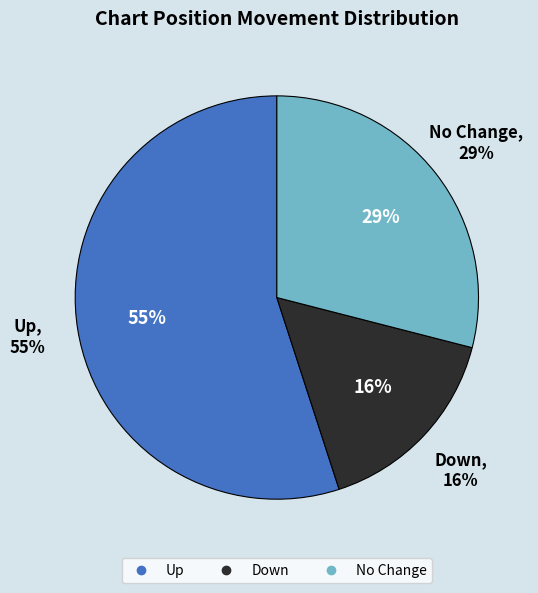

Combined, what portion of the pie is down and up?

71.0%